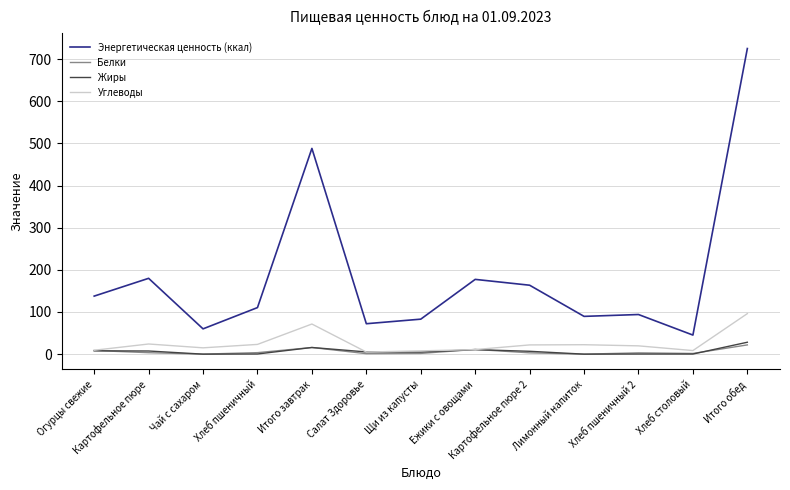

In Энергетическая ценность (ккал), how many points are higher than both neighbors (excluding endpoints)?

4